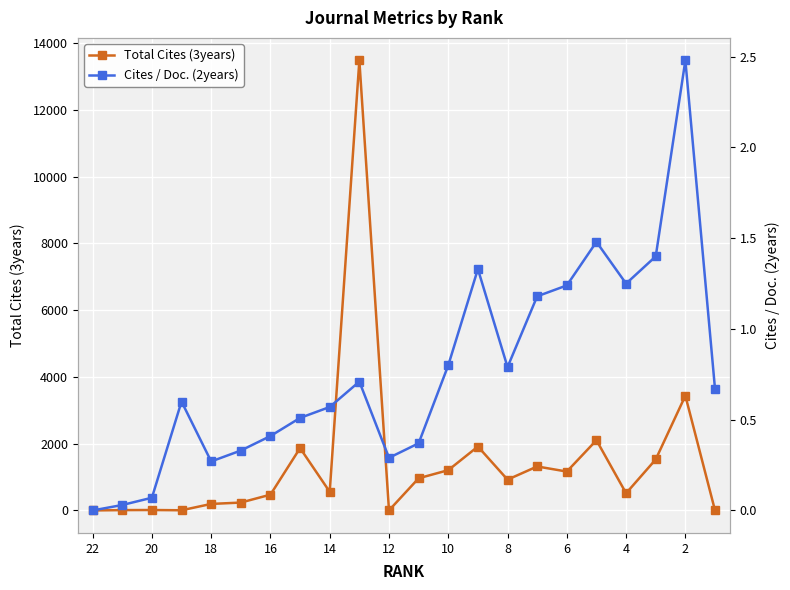

What is the average value of the Total Cites (3years) series?

1451.3